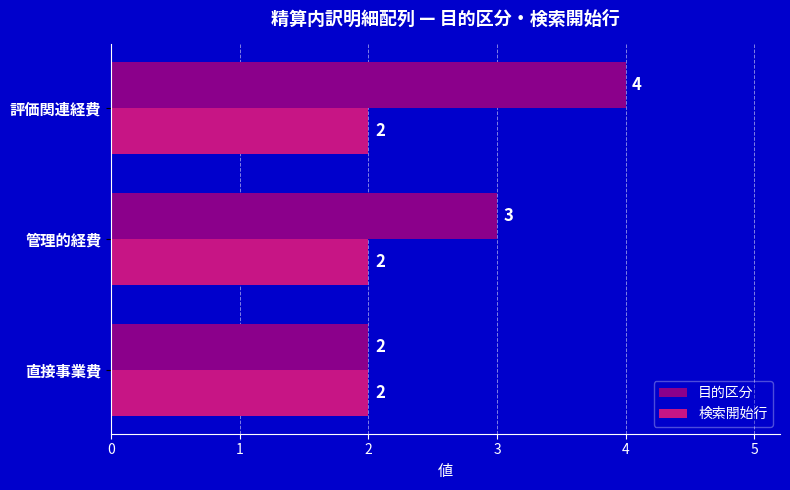

Count the number of categories in the chart.

3